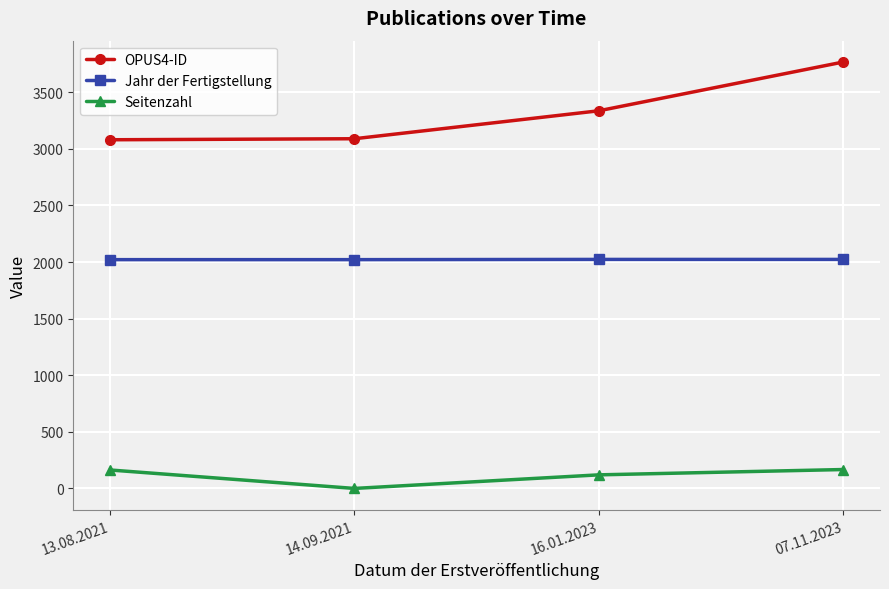

What is the label of the 2nd point from the left?

14.09.2021